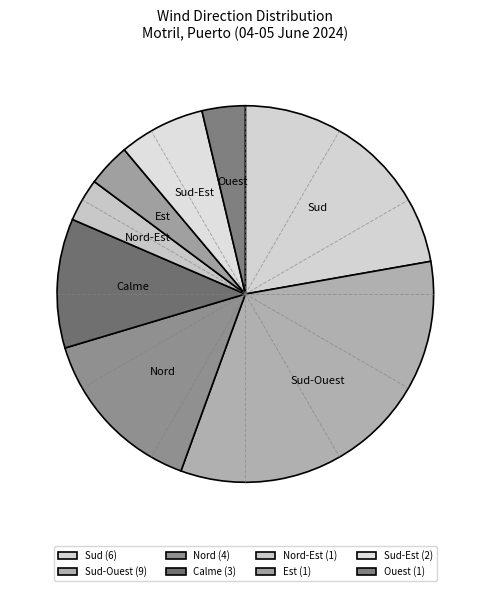

Is there any slice that represents more than half of the pie?

No